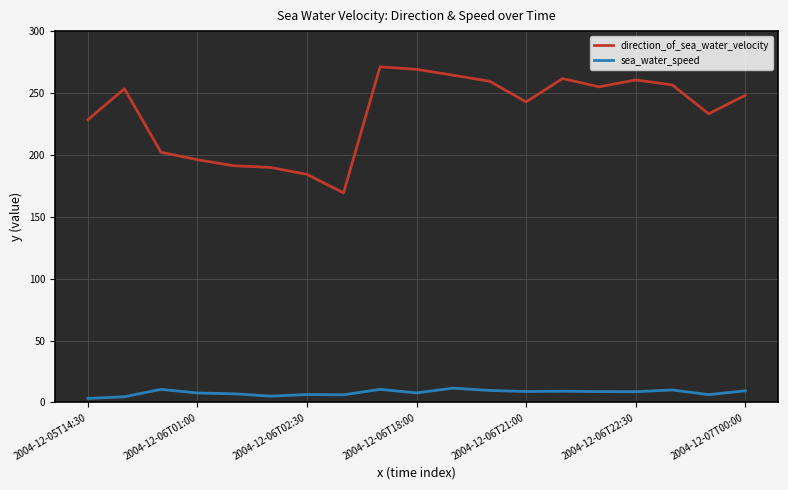

What is the difference between the maximum and minimum values in the sea_water_speed series?

8.3